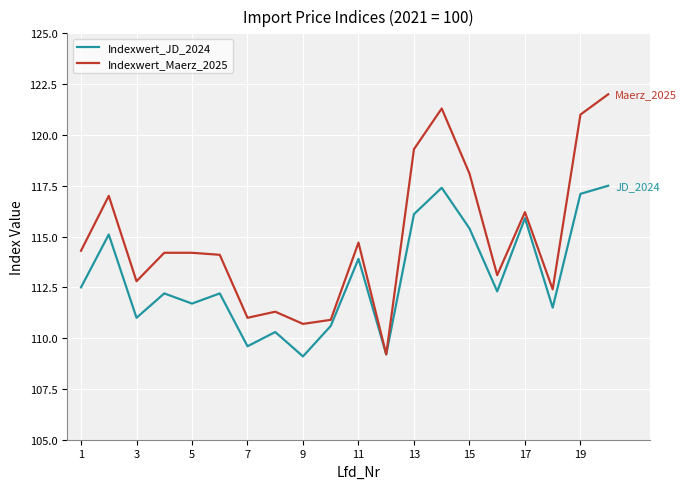

Which series has the widest spread of values?

Indexwert_Maerz_2025